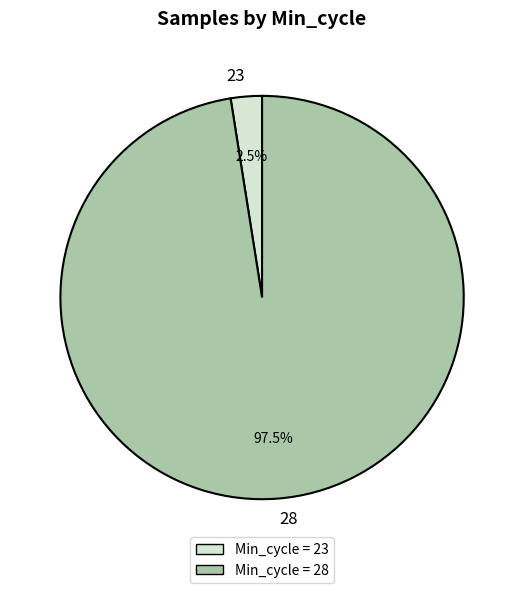

How many slices are in this pie chart?

2